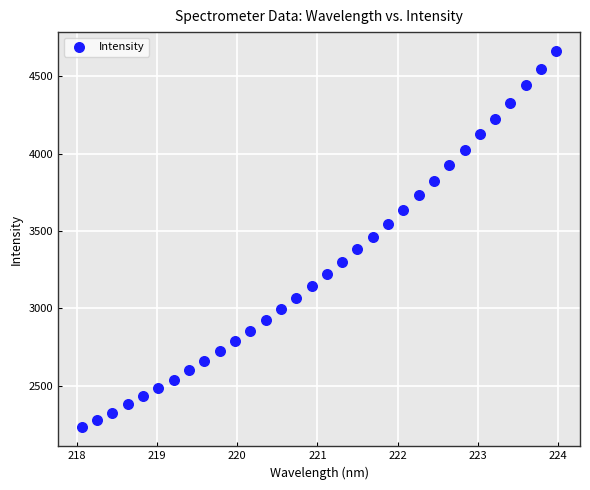

What is the range of X values (max minus min)?

5.9